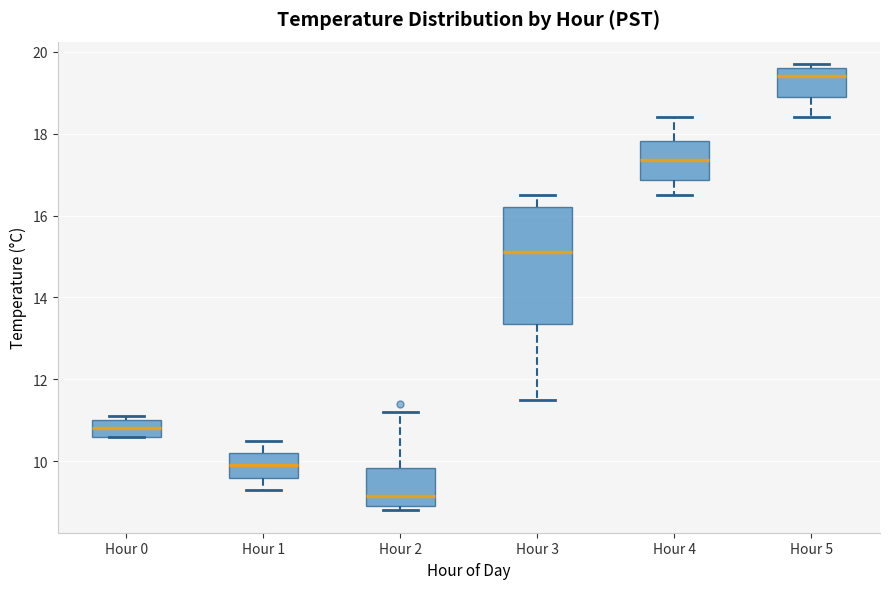

Where is the lower edge of the box for Hour 2 on the y-axis? The values are not printed on the chart, so give them approximately, as read against the axis.

9.0